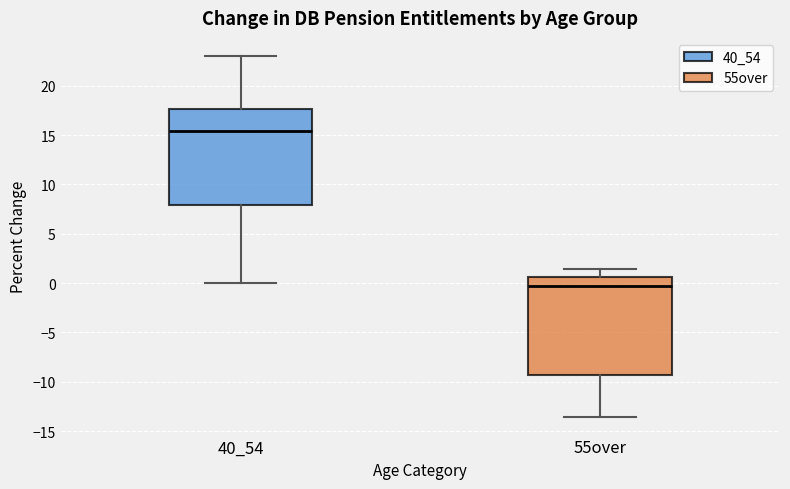

Which box's median line is the highest?

40_54